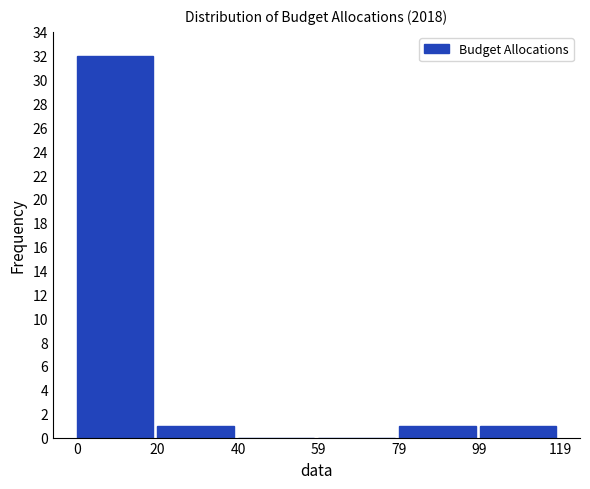

Reading left to right, transcribe this chart: for each bar, give the range it covers on the x-axis and its height. The values are not printed on the chart, so give them approximately, as read against the axis.

0 to 20: 32
20 to 40: 1
40 to 59: 0
59 to 79: 0
79 to 99: 1
99 to 119: 1